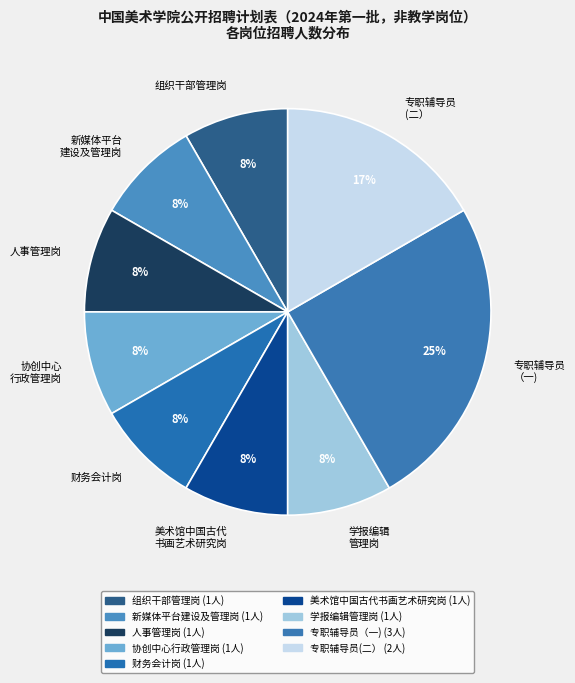

What is the largest slice in the pie chart?

专职辅导员 （一)